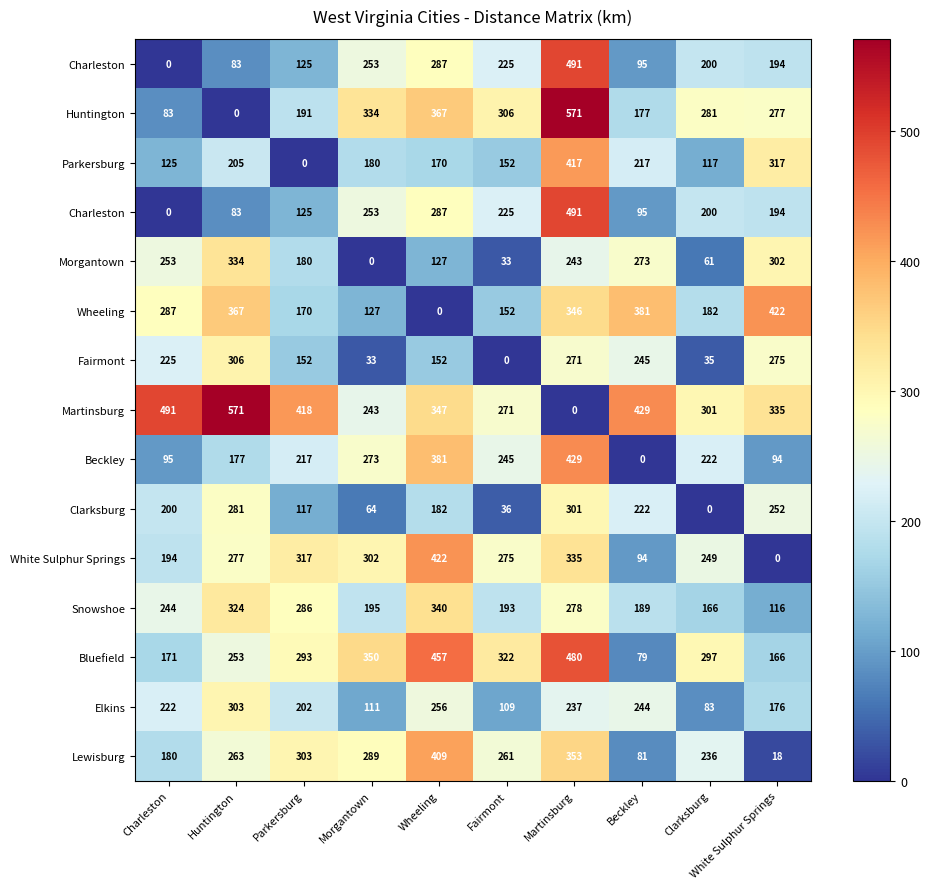

Count the number of data series in this chart.

15